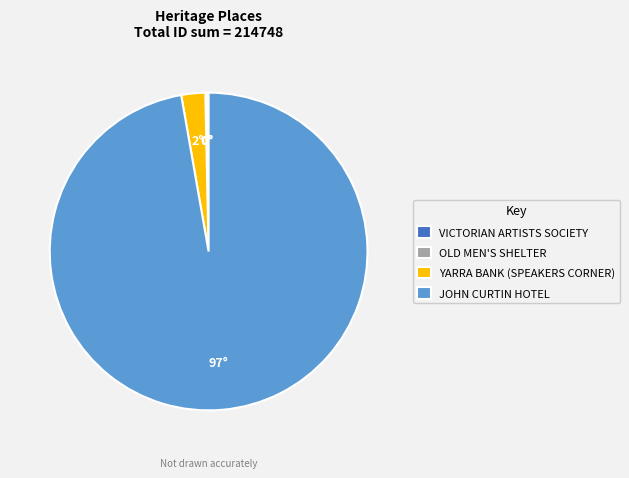

True or false: JOHN CURTIN HOTEL accounts for 97% of the total.

True